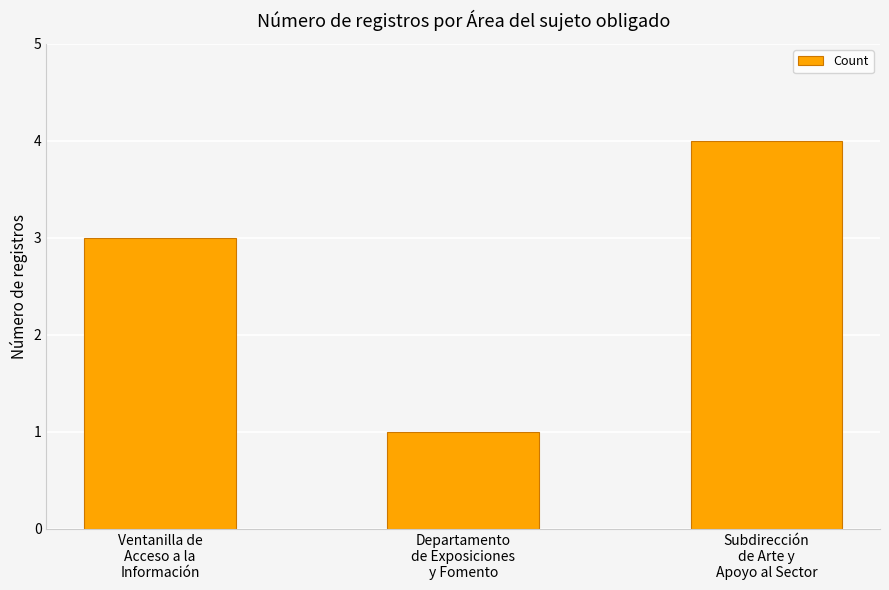

What is the change in value from Ventanilla de
Acceso a la
Información to Subdirección
de Arte y
Apoyo al Sector?

+1